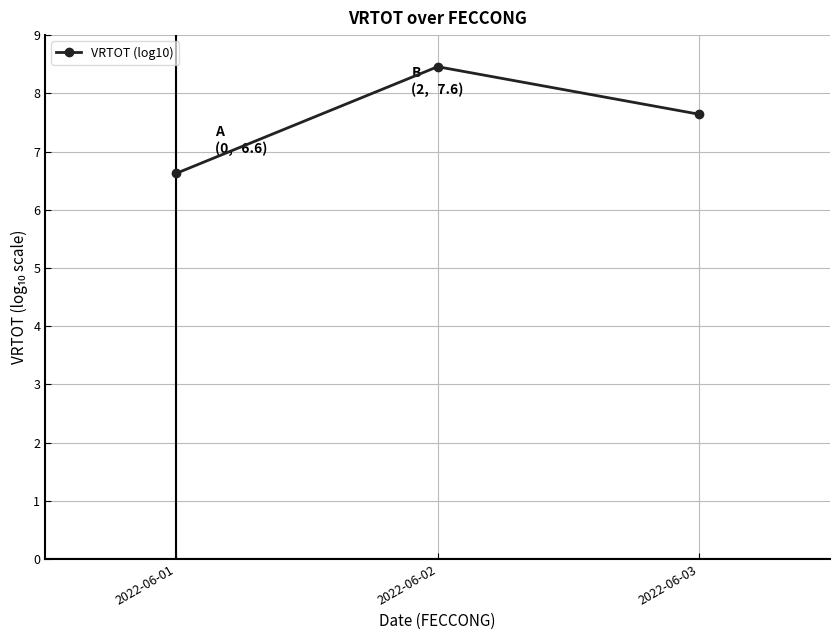

True or false: the data shows 12.7 at 2022-06-02.

False